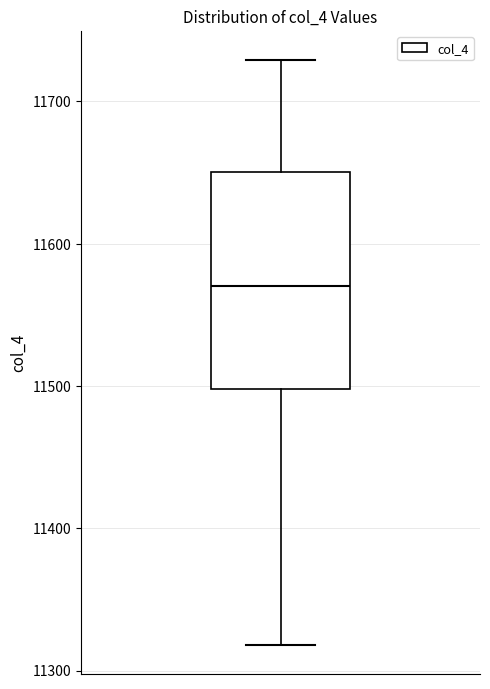

Read this box plot against the y-axis: the position of the median line, the range covered by the box, and the ends of both whiskers. The values are not printed on the chart, so give them approximately, as read against the axis.

median 11570, box 11500 to 11650, whiskers 11320 to 11730